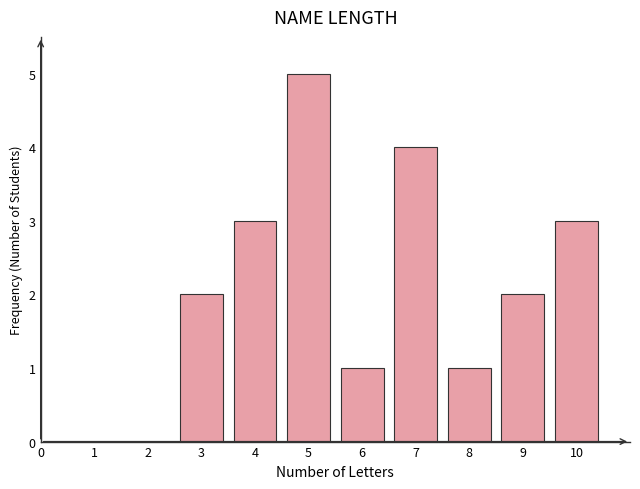

Reading left to right, list all the values displayed in this chart.

1=0	2=0	3=2	4=3	5=5	6=1	7=4	8=1	9=2	10=3